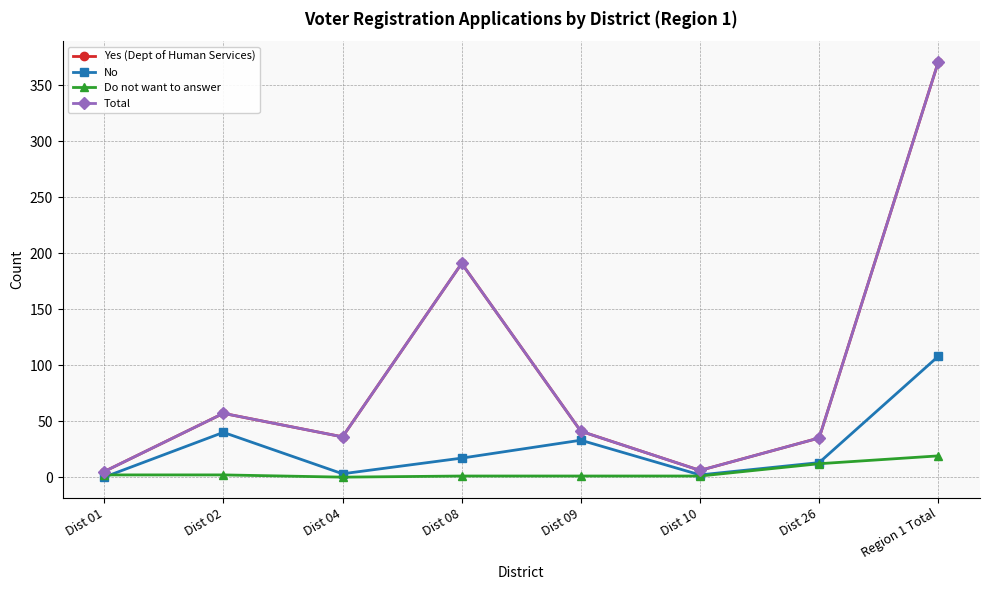

At which category does the chart reach its minimum across all series?

Dist 01